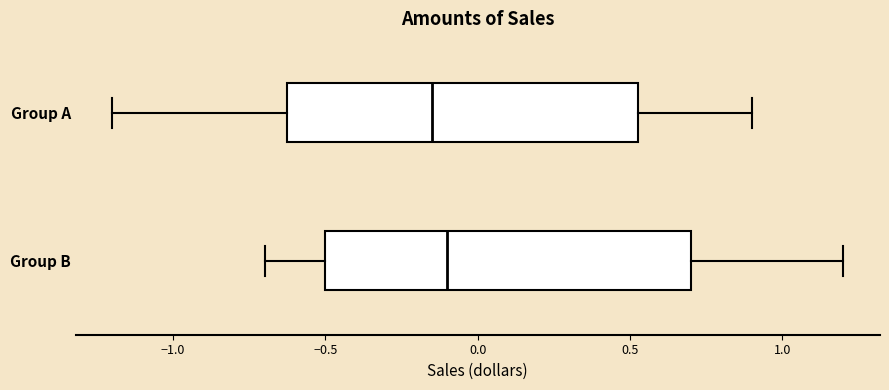

Comparing the boxes themselves (not the whiskers), which one is the widest?

Group B